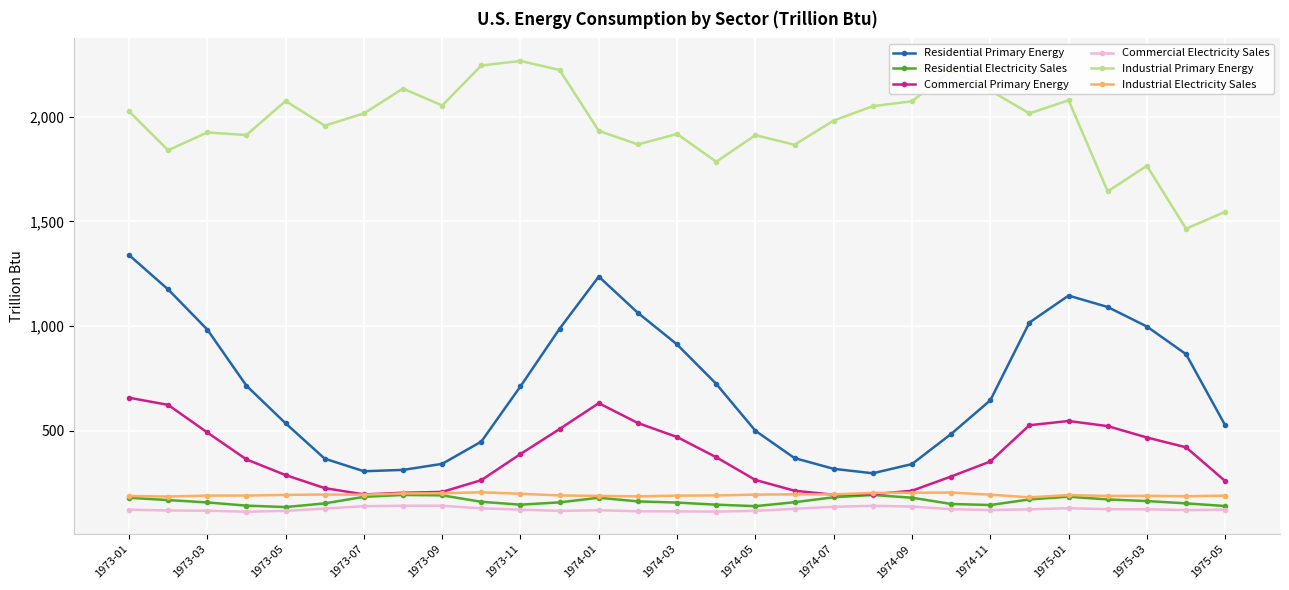

What is the value of the Residential Electricity Sales point at the 17th from the left?

140.3